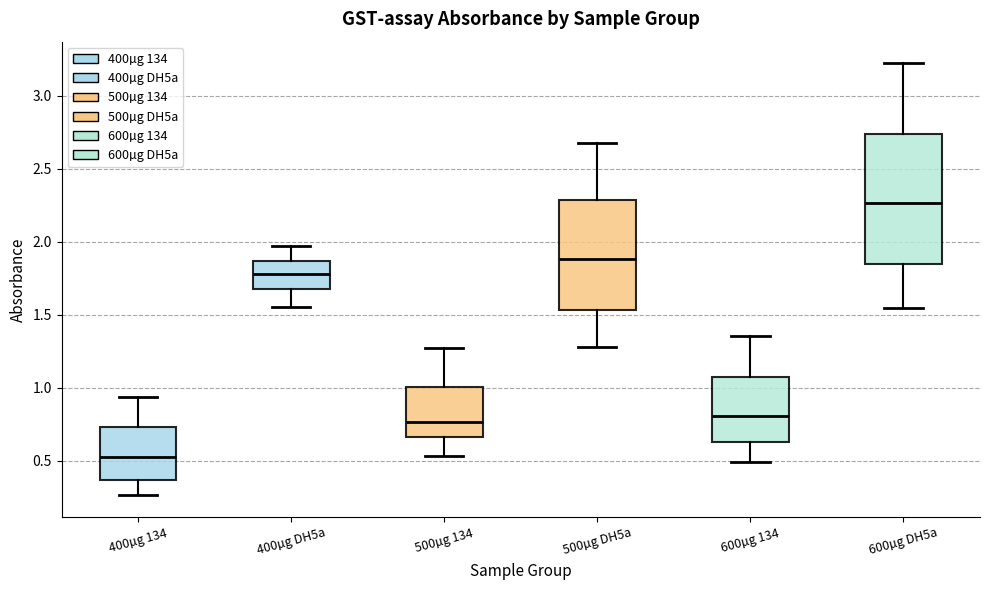

Where does the lower whisker of the box for 600µg 134 end on the y-axis? The values are not printed on the chart, so give them approximately, as read against the axis.

0.50